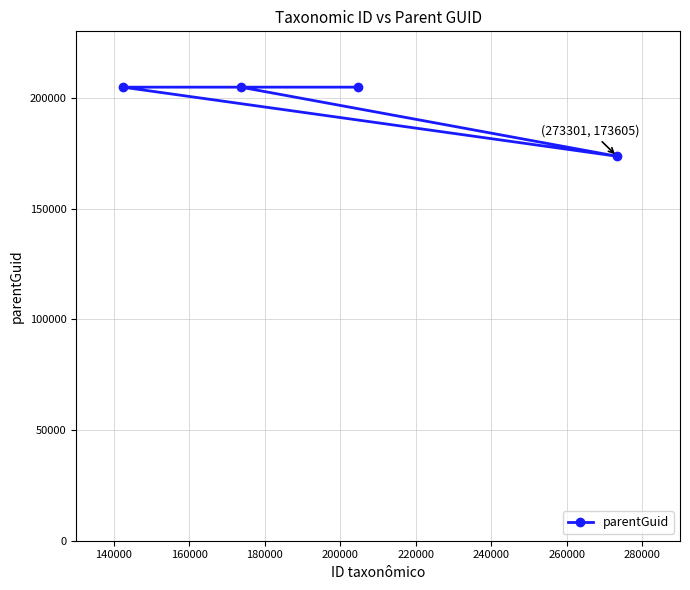

What is the sum of all values?

787984